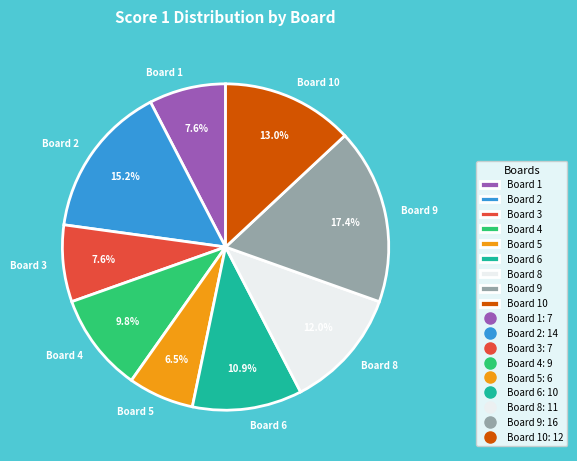

What is the ratio of the value at Board 5 to the value at Board 8?

0.5